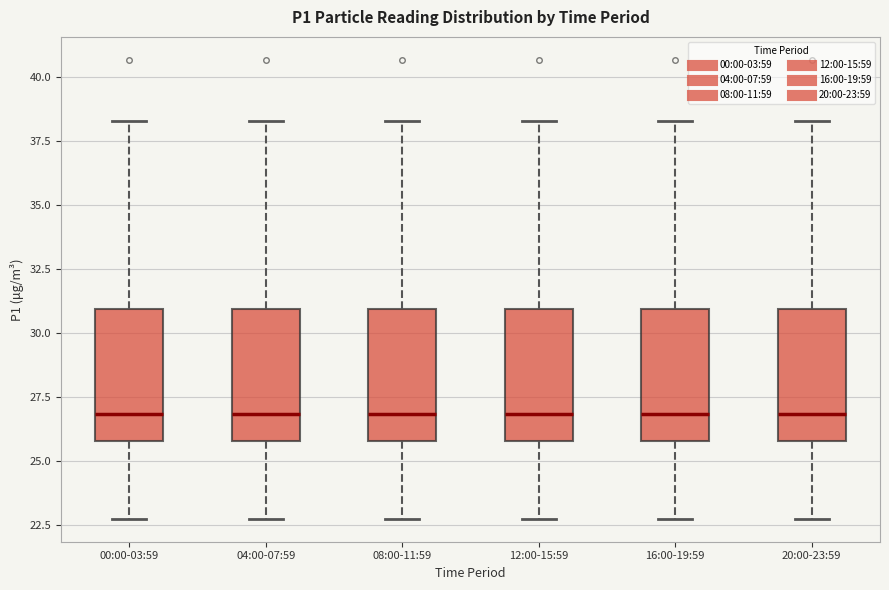

Reading left to right, read every box against the y-axis: the position of its median line, the range the box covers, and the ends of its whiskers. The values are not printed on the chart, so give them approximately, as read against the axis.

00:00-03:59: median 27.0, box 26.0 to 31.0, whiskers 23.0 to 38.5
04:00-07:59: median 27.0, box 26.0 to 31.0, whiskers 23.0 to 38.5
08:00-11:59: median 27.0, box 26.0 to 31.0, whiskers 23.0 to 38.5
12:00-15:59: median 27.0, box 26.0 to 31.0, whiskers 23.0 to 38.5
16:00-19:59: median 27.0, box 26.0 to 31.0, whiskers 23.0 to 38.5
20:00-23:59: median 27.0, box 26.0 to 31.0, whiskers 23.0 to 38.5